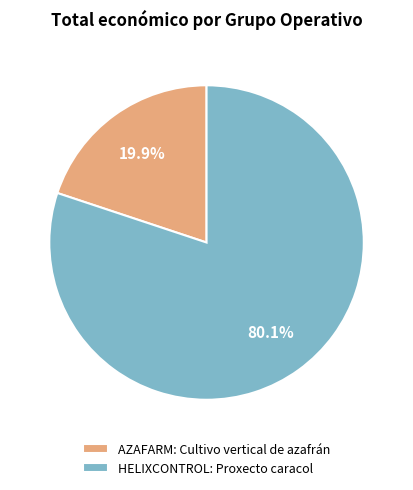

Is it true that HELIXCONTROL: Proxecto caracol is 72% of the pie?

False